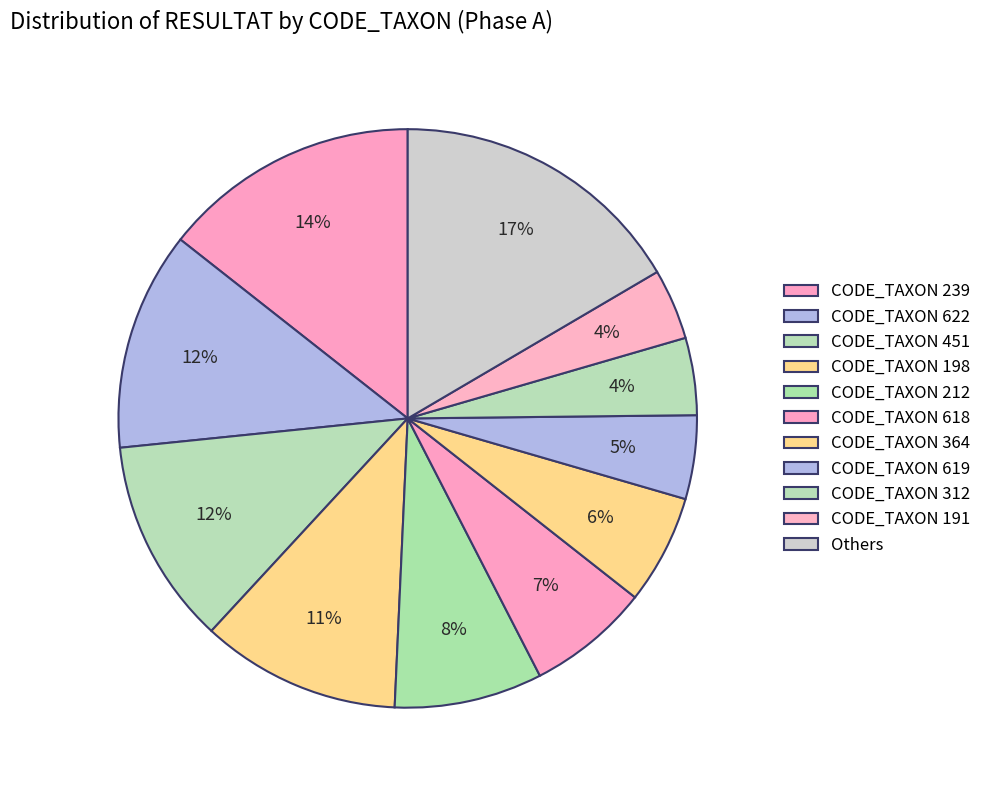

How many segments does this pie chart have?

11